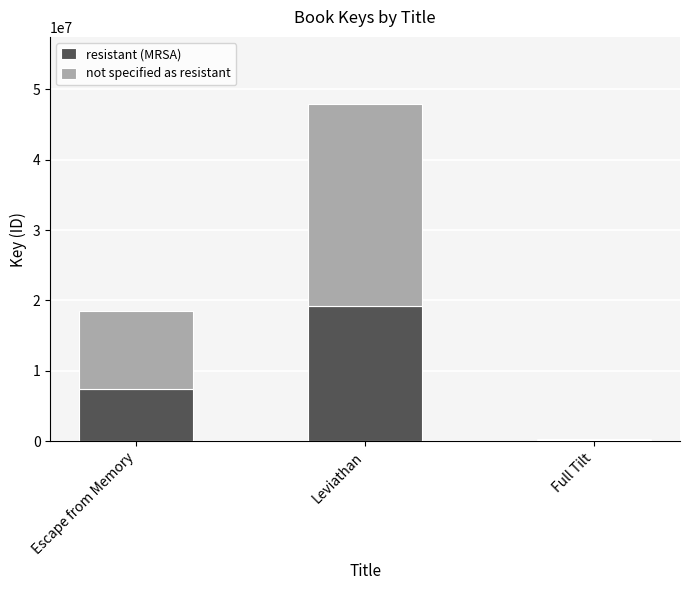

Where is resistant (MRSA) nearest to the value 9639198?

Escape from Memory